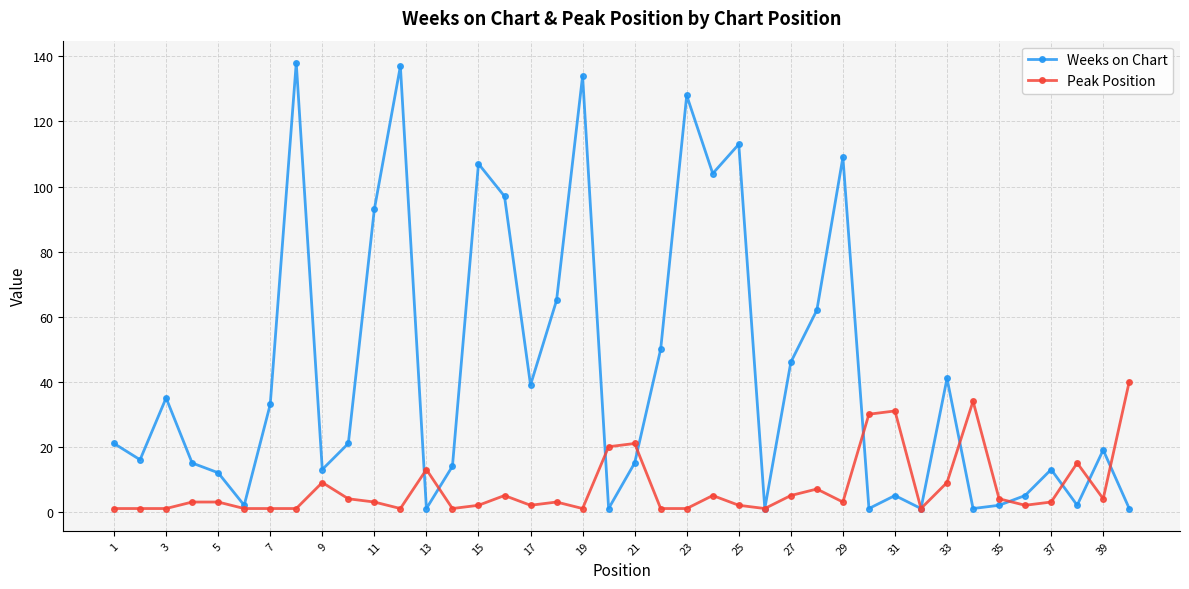

How many data points in Weeks on Chart are less than 21?

20